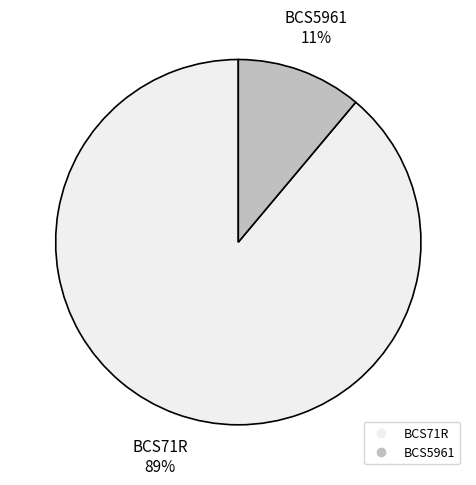

Which slice represents more than half of the pie?

BCS71R